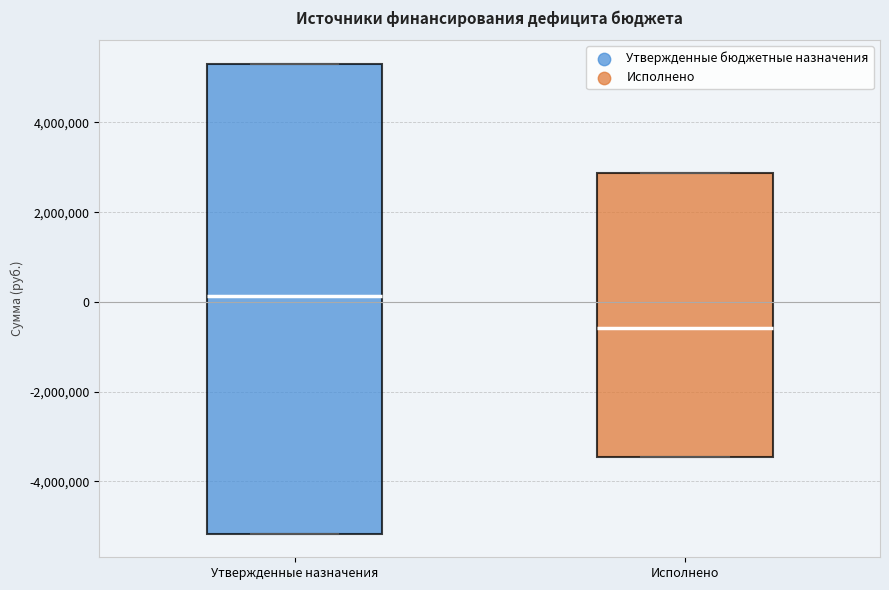

Reading left to right, read every box against the y-axis: the position of its median line, the range the box covers, and the ends of its whiskers. The values are not printed on the chart, so give them approximately, as read against the axis.

Утвержденные назначения: median 200000, box -5200000 to 5400000, whiskers -5200000 to 5400000
Исполнено: median -600000, box -3400000 to 2800000, whiskers -3400000 to 2800000